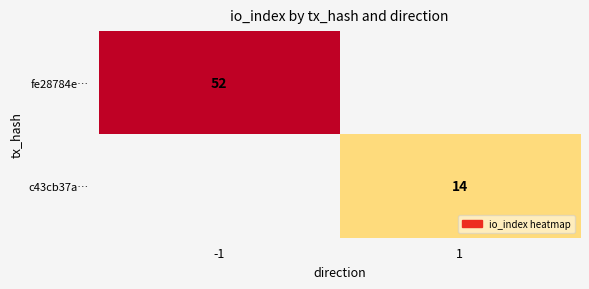

Is it true that fe28784e… equals 52 at -1?

True